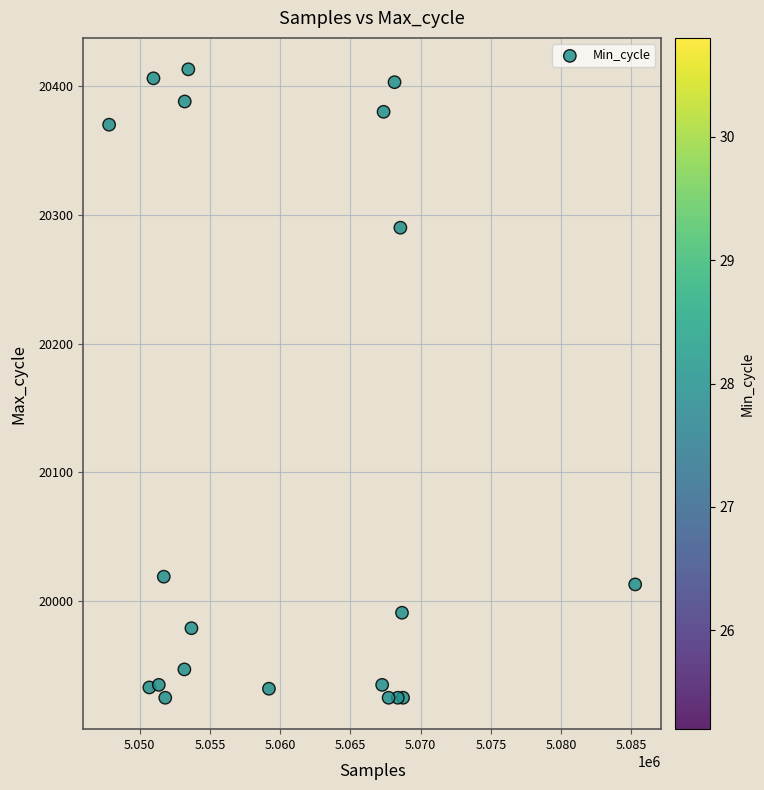

What Y value in the scatter plot is closest to 20169?

20290